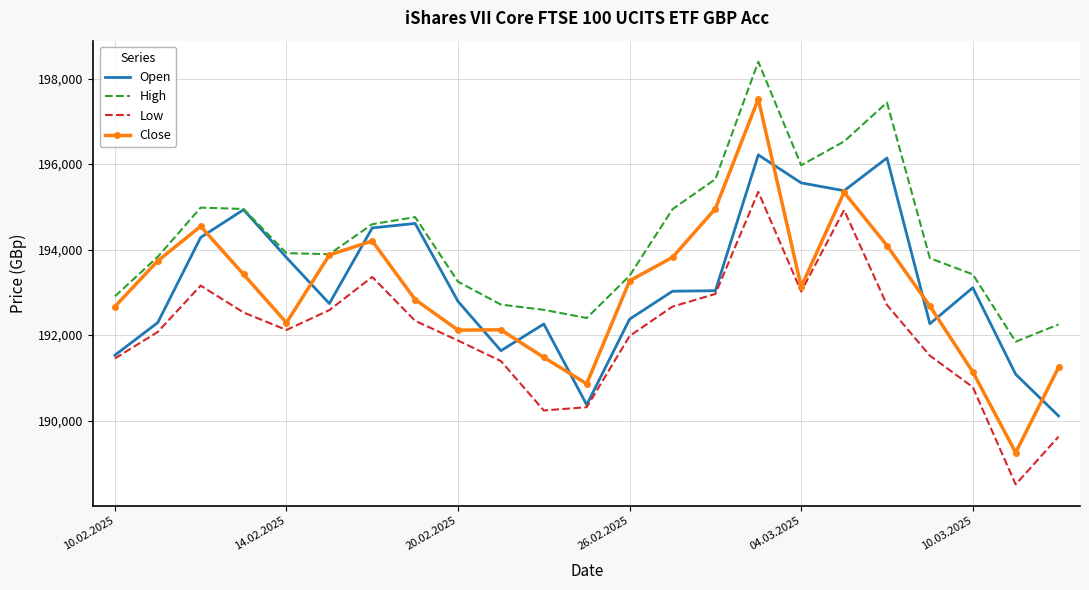

What is the minimum value shown in the chart?

188507